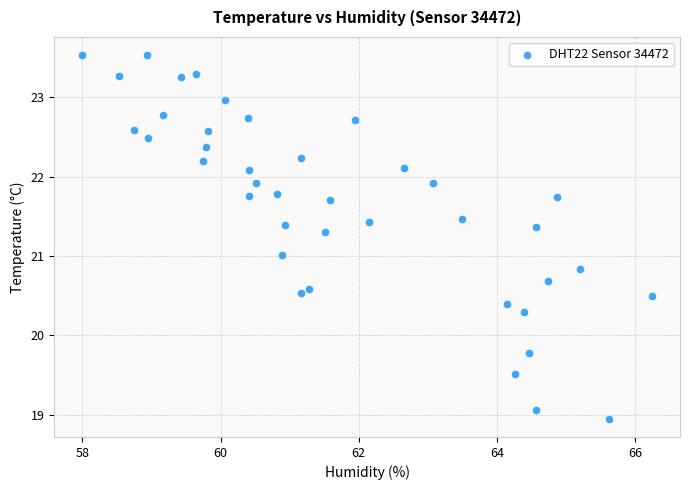

What is the range of Y values (max minus min)?

4.6